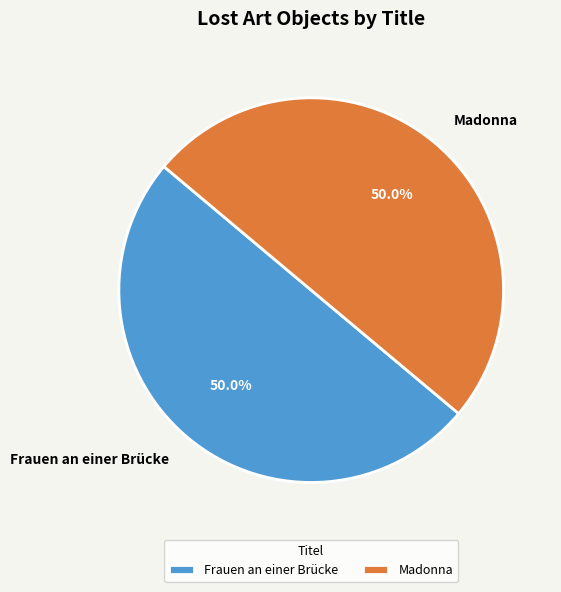

Do Frauen an einer Brücke and Madonna together represent more than half of the pie?

Yes